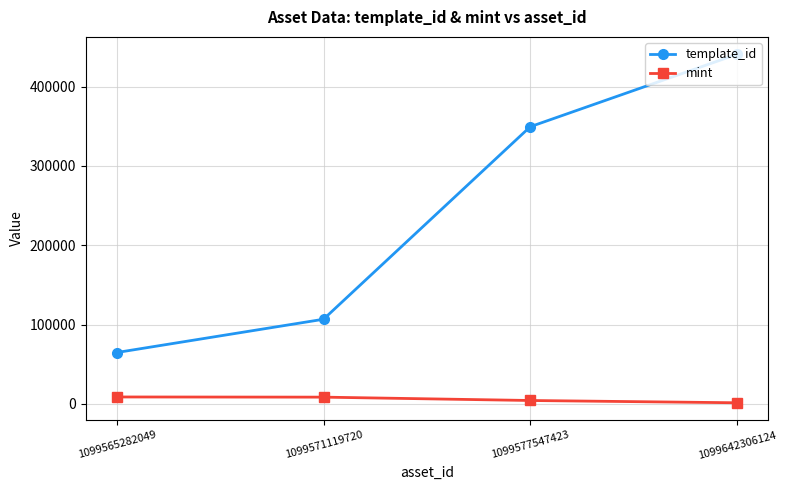

How many categories are shown in the chart?

4